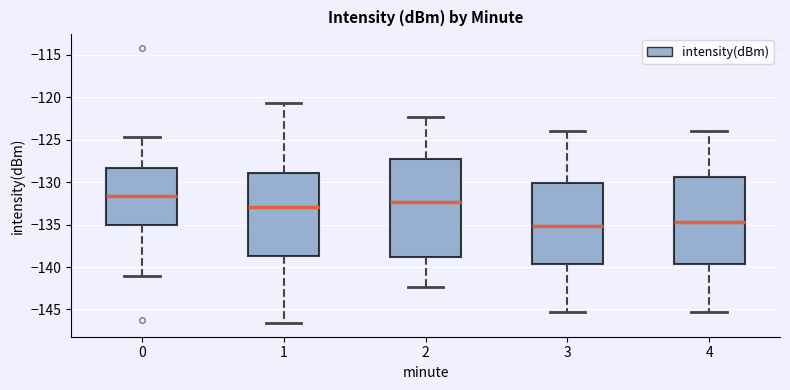

Reading left to right, read every box against the y-axis: the position of its median line, the range the box covers, and the ends of its whiskers. The values are not printed on the chart, so give them approximately, as read against the axis.

0: median -131.5, box -135.0 to -128.5, whiskers -141.0 to -124.5
1: median -133.0, box -139.0 to -129.0, whiskers -146.5 to -120.5
2: median -132.5, box -139.0 to -127.5, whiskers -142.5 to -122.5
3: median -135.0, box -139.5 to -130.0, whiskers -145.5 to -124.0
4: median -134.5, box -139.5 to -129.5, whiskers -145.5 to -124.0